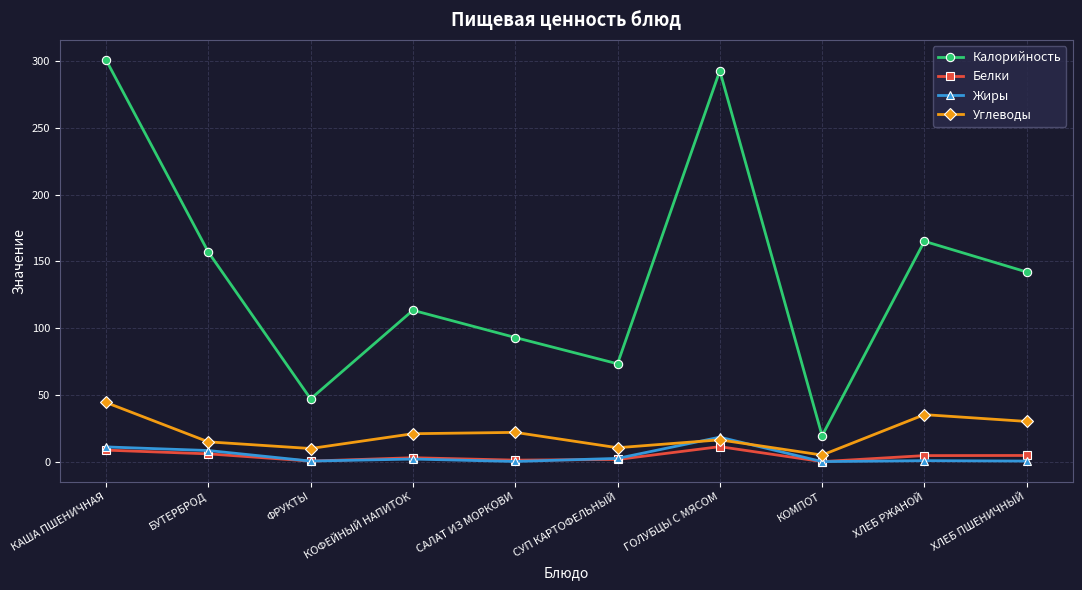

How many data points in Углеводы are above 20?

5